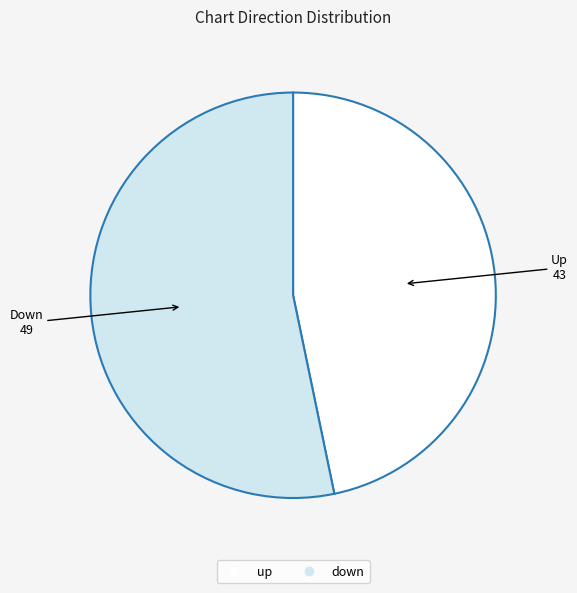

Do up and down together represent more than half of the pie?

Yes